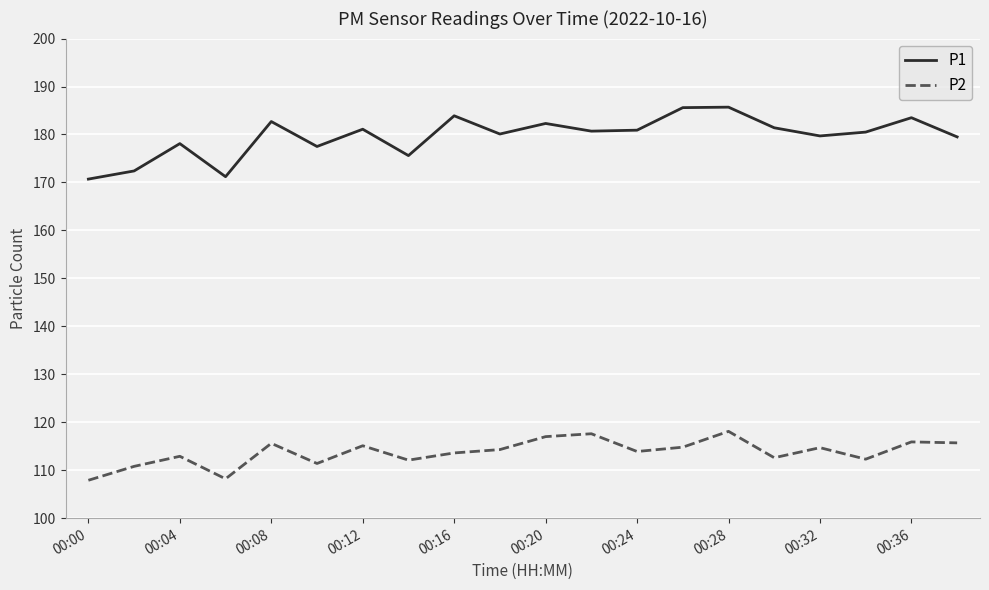

What is the highest value of the P2 series?

118.1